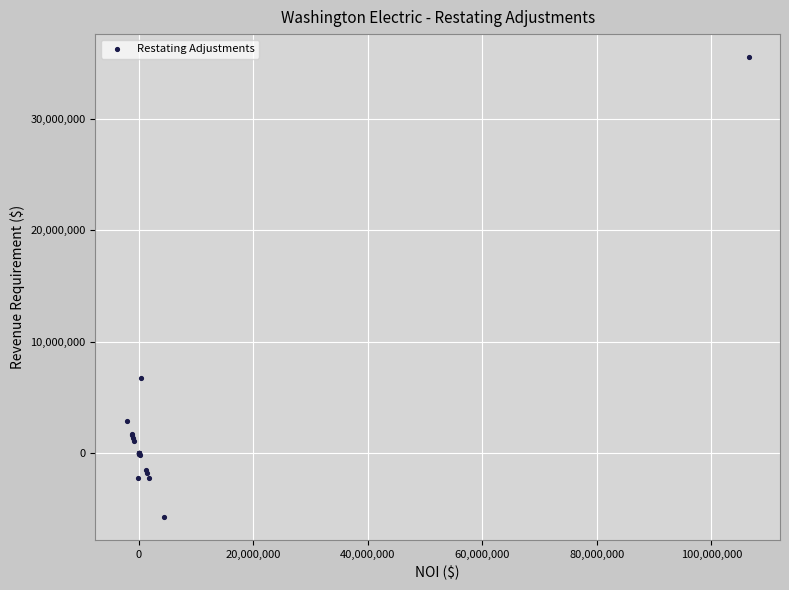

What Y value in the scatter plot is closest to 14894908?

6697608.1